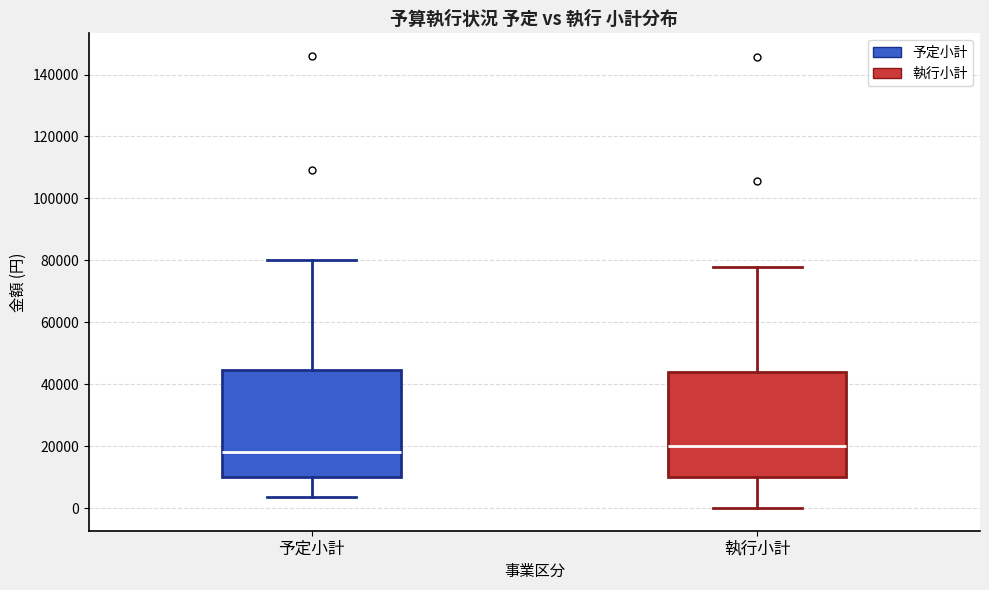

Where is the upper edge of the box for 執行小計 on the y-axis? The values are not printed on the chart, so give them approximately, as read against the axis.

44000